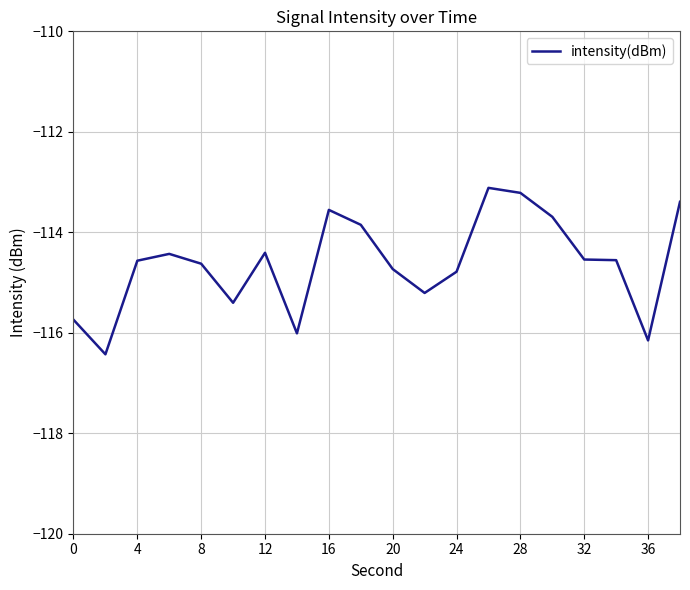

What is the difference between the maximum and minimum values?

3.3